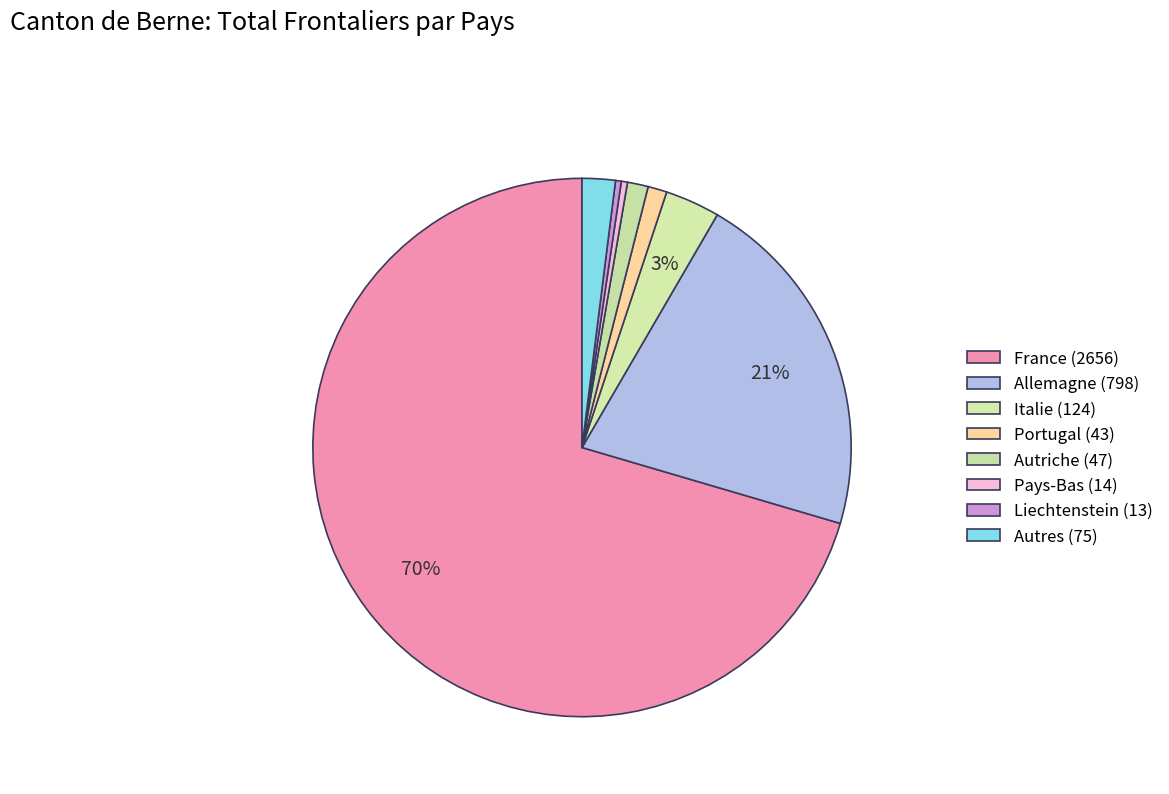

Combined, what portion of the pie is Allemagne and Italie?

24.5%